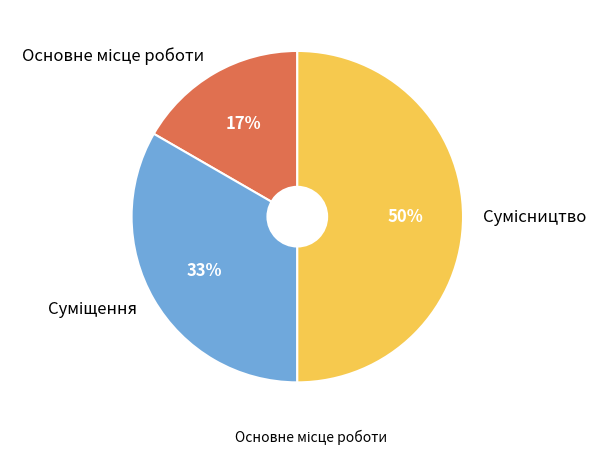

Count the number of slices in the pie.

3